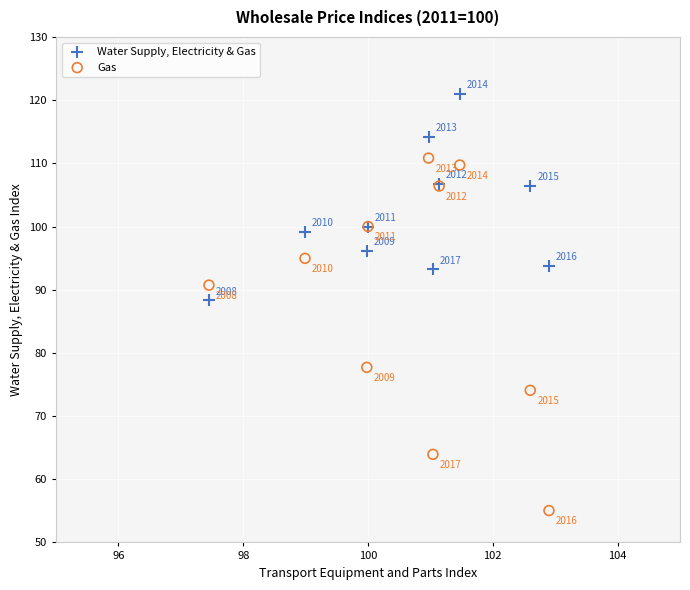

Which series reaches the minimum Y coordinate?

Gas